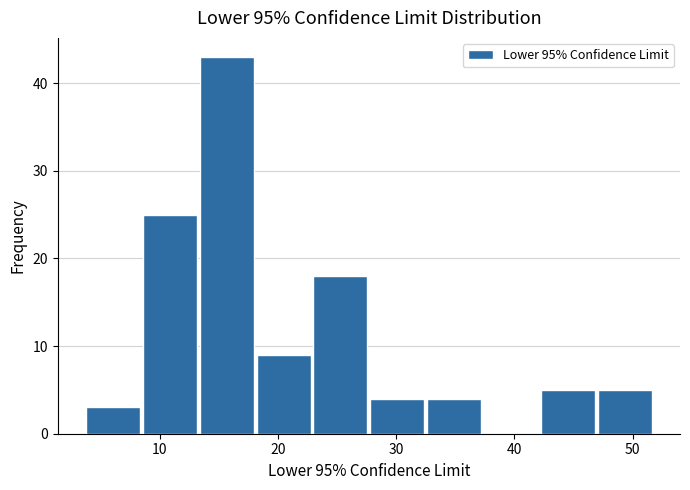

Reading left to right, transcribe this chart: for each bar, give the range it covers on the x-axis and its height. Neither the bar edges nor the heights are printed on the chart, so give them approximately, as read against the axes.

4 to 8: 3
8 to 13: 25
13 to 18: 43
18 to 23: 9
23 to 28: 18
28 to 32: 4
32 to 37: 4
37 to 42: 0
42 to 47: 5
47 to 52: 5